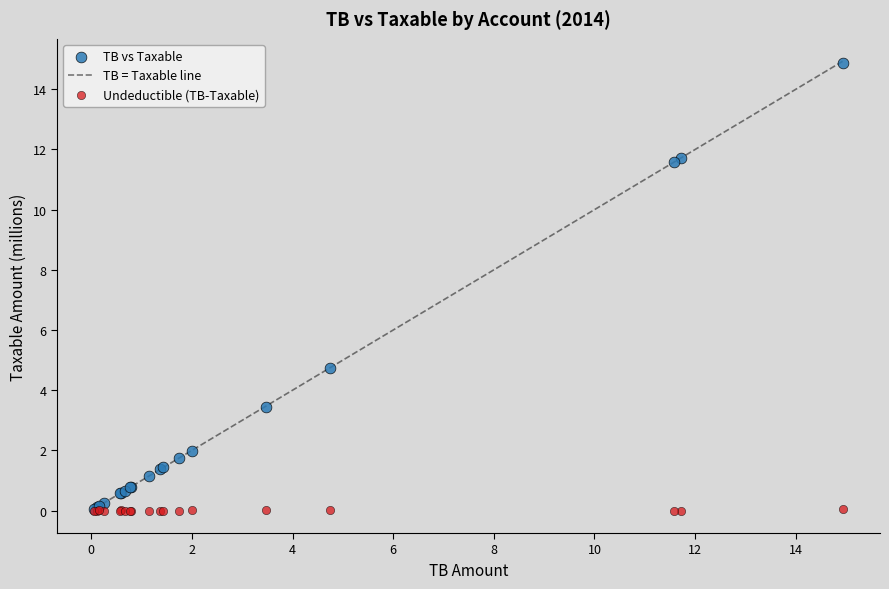

In the TB vs Taxable series, what Y value is closest to 7?

4.7